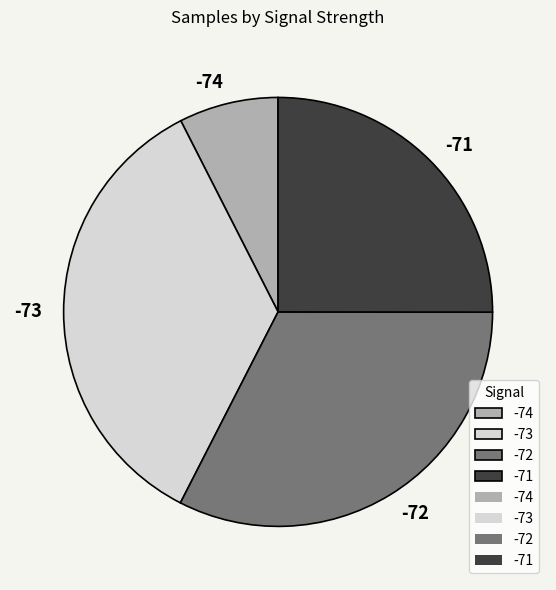

What is the smallest slice in the pie chart?

-74